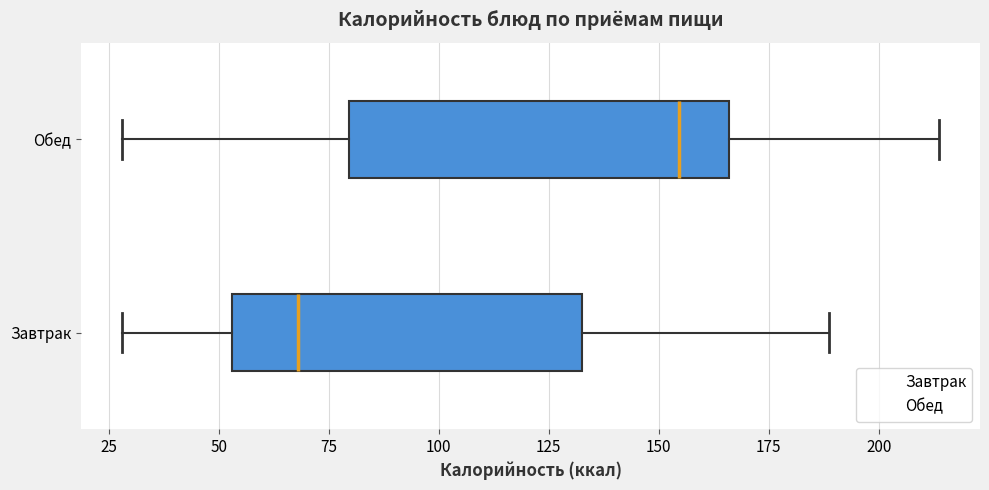

Where is the left edge of the box for Обед on the x-axis? The values are not printed on the chart, so give them approximately, as read against the axis.

80